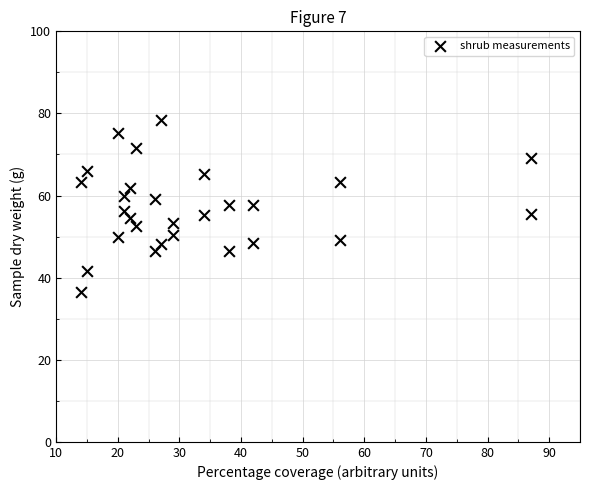

What is the range of X values (max minus min)?

73.0